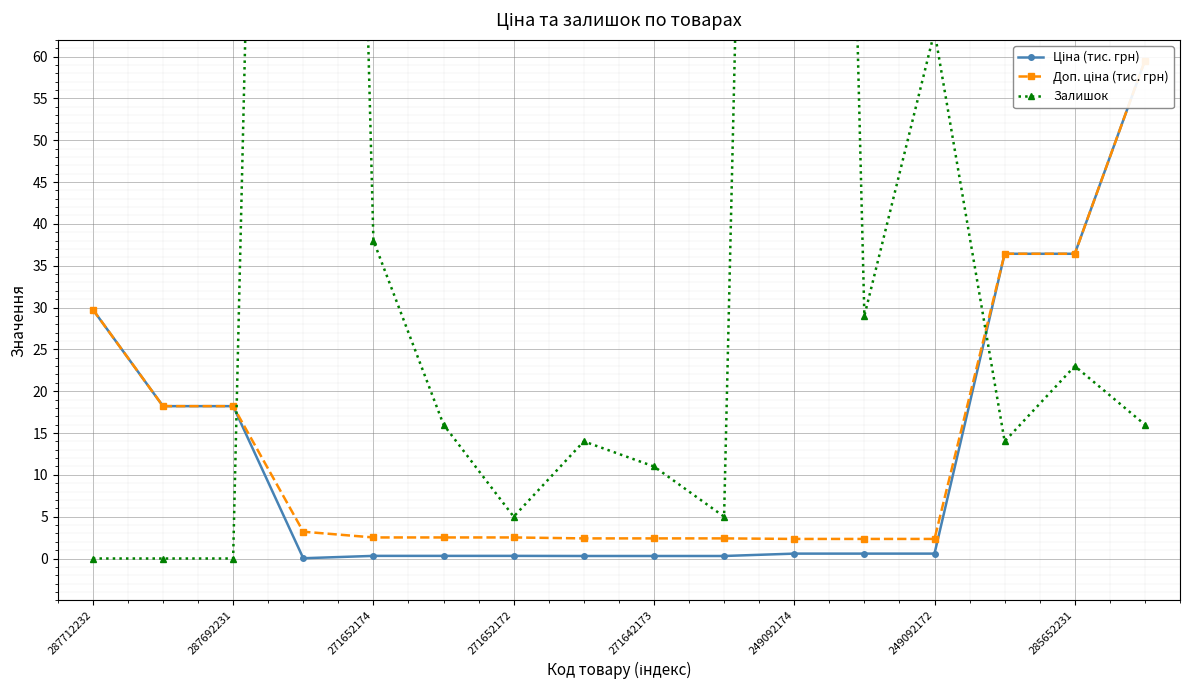

What is the label of the 2nd point from the left?

287692231